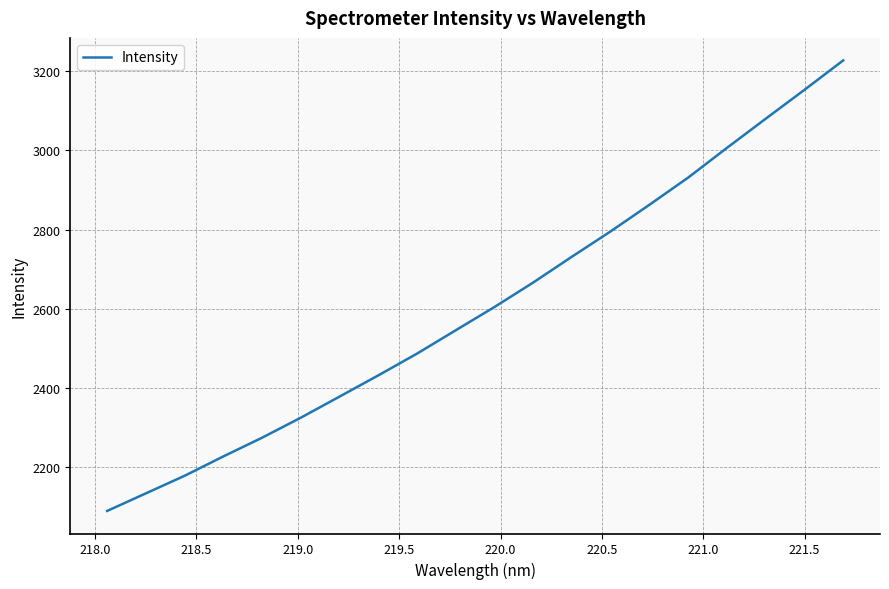

Is this an area chart (filled region under the line)?

No